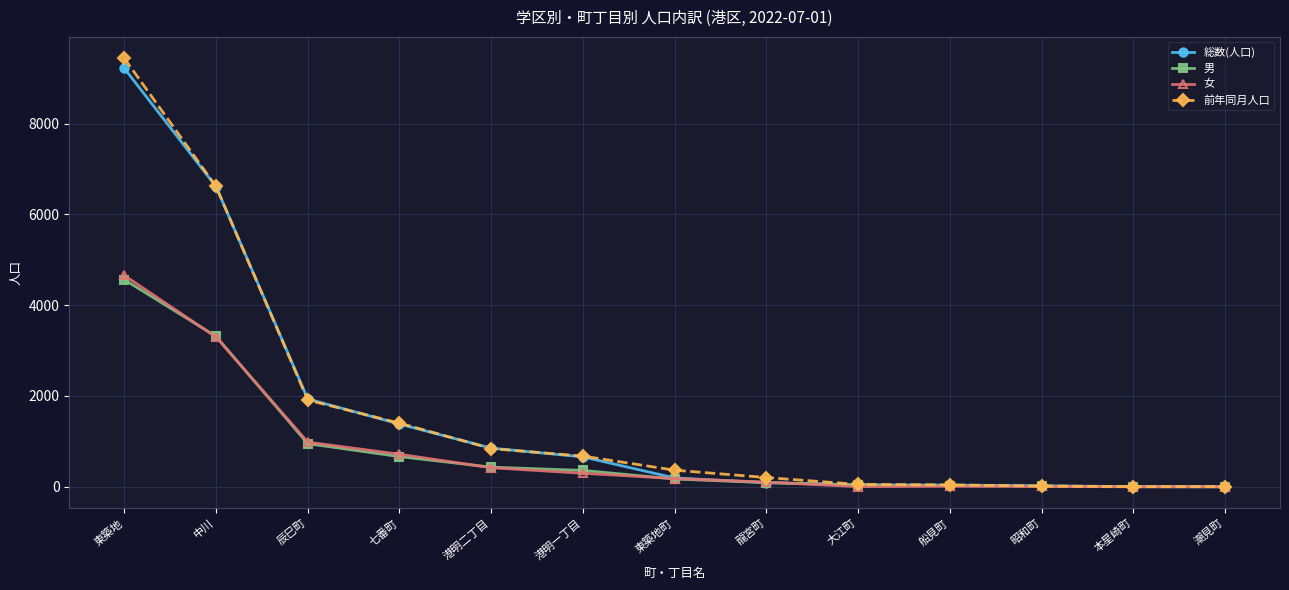

Which series has the largest range (max minus min)?

前年同月人口